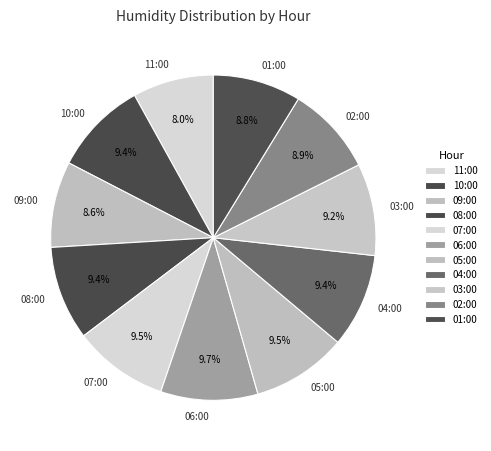

Does 11:00 account for over 50% of the chart?

No